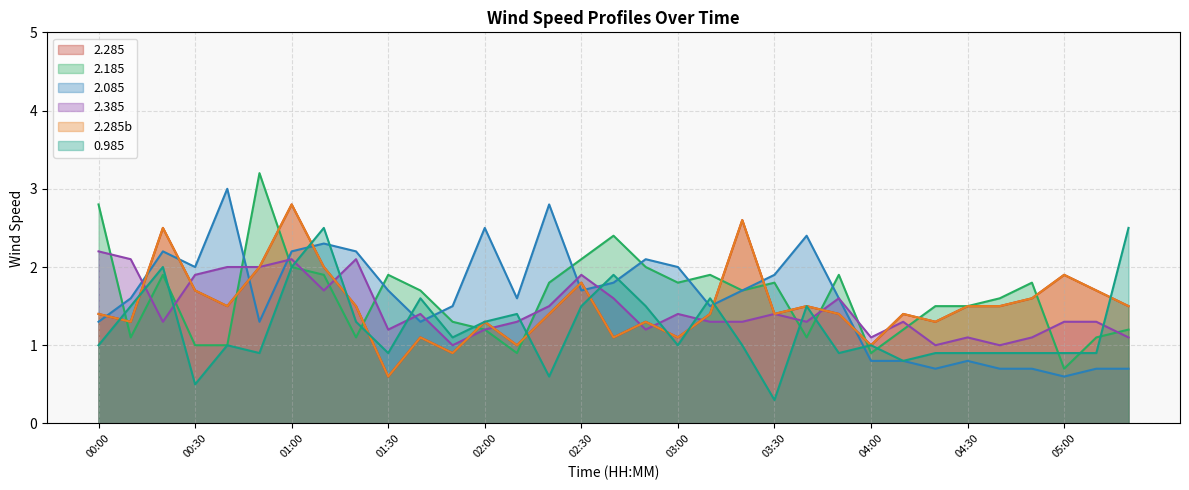

Reading left to right, transcribe all the data shown in this chart.

2.285: 00:00=1.4	00:10=1.3	00:20=2.5	00:30=1.7	00:40=1.5	00:50=2.0	01:00=2.8	01:10=2.0	01:20=1.5	01:30=0.6	01:40=1.1	01:50=0.9	02:00=1.3	02:10=1.0	02:20=1.4	02:30=1.8	02:40=1.1	02:50=1.3	03:00=1.1	03:10=1.4	03:20=2.6	03:30=1.4	03:40=1.5	03:50=1.4	04:00=1.0	04:10=1.4	04:20=1.3	04:30=1.5	04:40=1.5	04:50=1.6	05:00=1.9	05:10=1.7	05:20=1.5
2.185: 00:00=2.8	00:10=1.1	00:20=1.9	00:30=1.0	00:40=1.0	00:50=3.2	01:00=2.0	01:10=1.9	01:20=1.1	01:30=1.9	01:40=1.7	01:50=1.3	02:00=1.2	02:10=0.9	02:20=1.8	02:30=2.1	02:40=2.4	02:50=2.0	03:00=1.8	03:10=1.9	03:20=1.7	03:30=1.8	03:40=1.1	03:50=1.9	04:00=0.9	04:10=1.2	04:20=1.5	04:30=1.5	04:40=1.6	04:50=1.8	05:00=0.7	05:10=1.1	05:20=1.2
2.085: 00:00=1.3	00:10=1.6	00:20=2.2	00:30=2.0	00:40=3.0	00:50=1.3	01:00=2.2	01:10=2.3	01:20=2.2	01:30=1.7	01:40=1.3	01:50=1.5	02:00=2.5	02:10=1.6	02:20=2.8	02:30=1.7	02:40=1.8	02:50=2.1	03:00=2.0	03:10=1.5	03:20=1.7	03:30=1.9	03:40=2.4	03:50=1.6	04:00=0.8	04:10=0.8	04:20=0.7	04:30=0.8	04:40=0.7	04:50=0.7	05:00=0.6	05:10=0.7	05:20=0.7
2.385: 00:00=2.2	00:10=2.1	00:20=1.3	00:30=1.9	00:40=2.0	00:50=2.0	01:00=2.1	01:10=1.7	01:20=2.1	01:30=1.2	01:40=1.4	01:50=1.0	02:00=1.2	02:10=1.3	02:20=1.5	02:30=1.9	02:40=1.6	02:50=1.2	03:00=1.4	03:10=1.3	03:20=1.3	03:30=1.4	03:40=1.3	03:50=1.6	04:00=1.1	04:10=1.3	04:20=1.0	04:30=1.1	04:40=1.0	04:50=1.1	05:00=1.3	05:10=1.3	05:20=1.1
2.285b: 00:00=1.4	00:10=1.3	00:20=2.5	00:30=1.7	00:40=1.5	00:50=2.0	01:00=2.8	01:10=2.0	01:20=1.5	01:30=0.6	01:40=1.1	01:50=0.9	02:00=1.3	02:10=1.0	02:20=1.4	02:30=1.8	02:40=1.1	02:50=1.3	03:00=1.1	03:10=1.4	03:20=2.6	03:30=1.4	03:40=1.5	03:50=1.4	04:00=1.0	04:10=1.4	04:20=1.3	04:30=1.5	04:40=1.5	04:50=1.6	05:00=1.9	05:10=1.7	05:20=1.5
0.985: 00:00=1.0	00:10=1.5	00:20=2.0	00:30=0.5	00:40=1.0	00:50=0.9	01:00=2.0	01:10=2.5	01:20=1.3	01:30=0.9	01:40=1.6	01:50=1.1	02:00=1.3	02:10=1.4	02:20=0.6	02:30=1.5	02:40=1.9	02:50=1.5	03:00=1.0	03:10=1.6	03:20=1.0	03:30=0.3	03:40=1.5	03:50=0.9	04:00=1.0	04:10=0.8	04:20=0.9	04:30=0.9	04:40=0.9	04:50=0.9	05:00=0.9	05:10=0.9	05:20=2.5